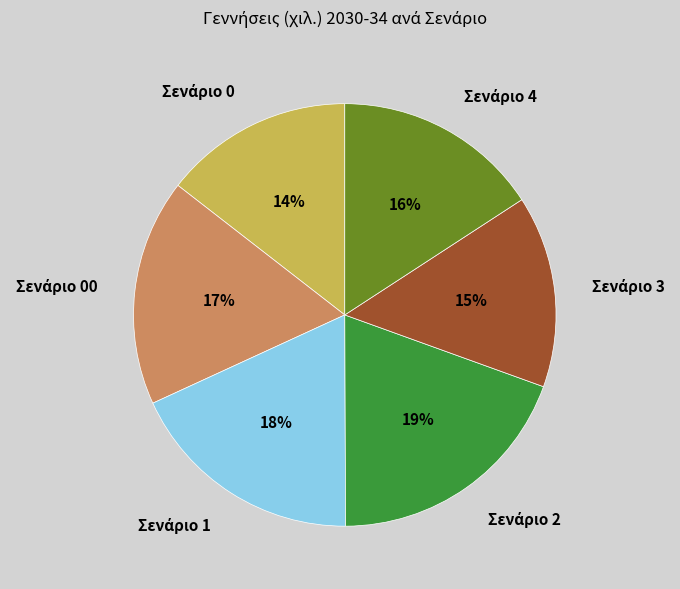

To the nearest percent, what is the average slice percentage?

17%